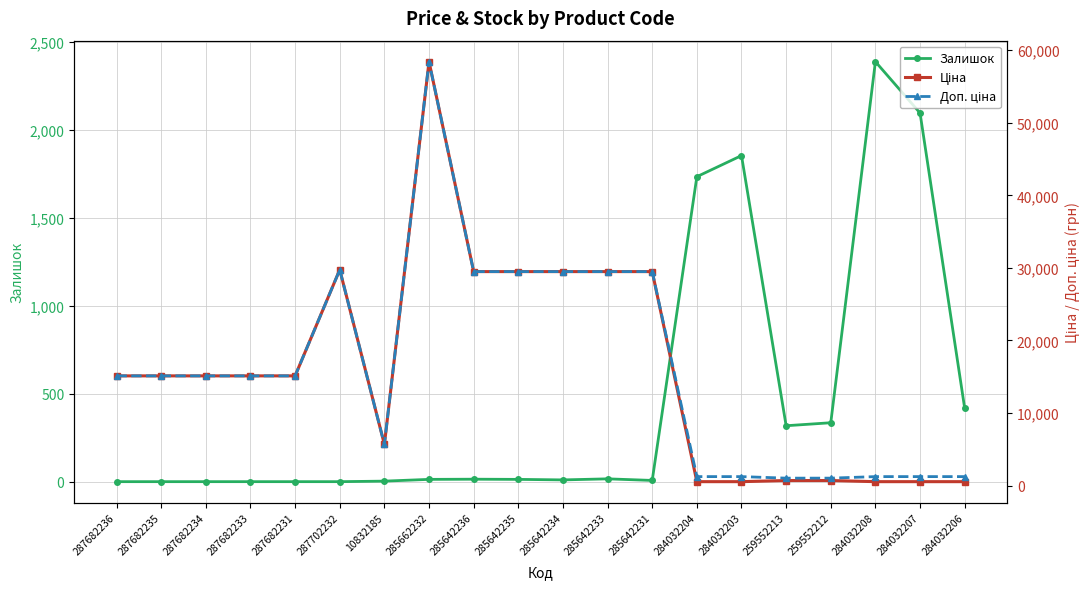

List the labels in order of Ціна value, largest first.

285662232, 287702232, 285642236, 285642235, 285642234, 285642233, 285642231, 287682236, 287682235, 287682234, 287682233, 287682231, 10832185, 259552213, 259552212, 284032204, 284032203, 284032208, 284032207, 284032206